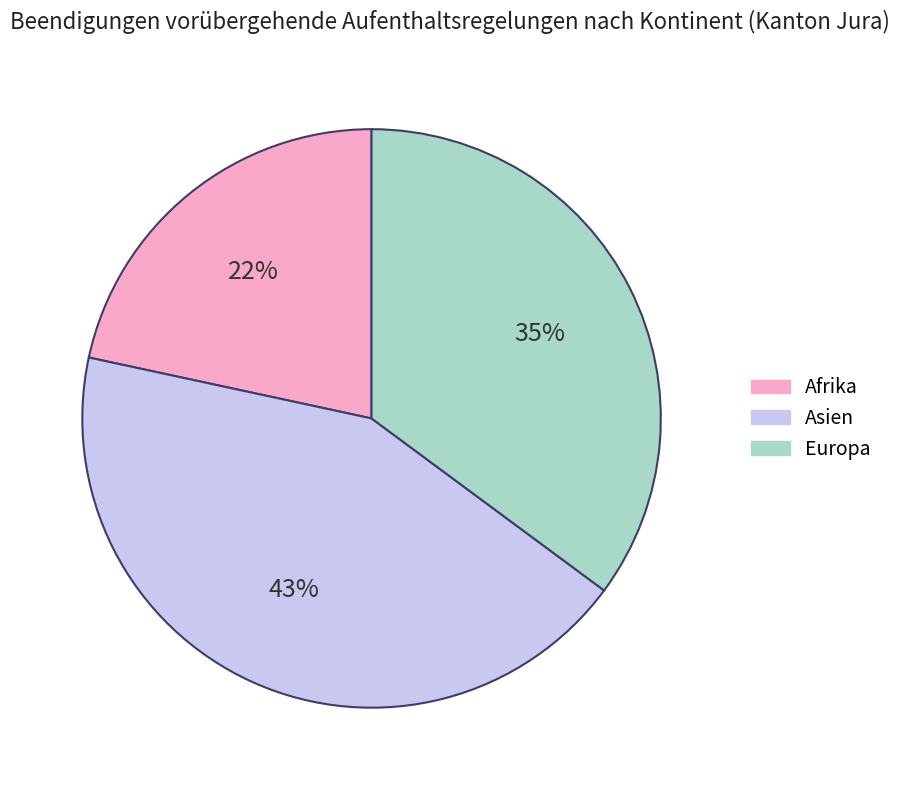

Do Europa and Asien together represent more than half of the pie?

Yes